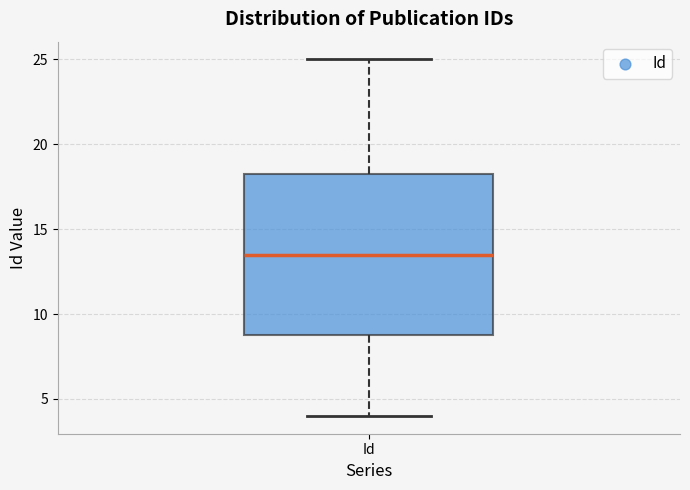

Read this box plot against the y-axis: the position of the median line, the range covered by the box, and the ends of both whiskers. The values are not printed on the chart, so give them approximately, as read against the axis.

median 13.5, box 9.0 to 18.5, whiskers 4.0 to 25.0